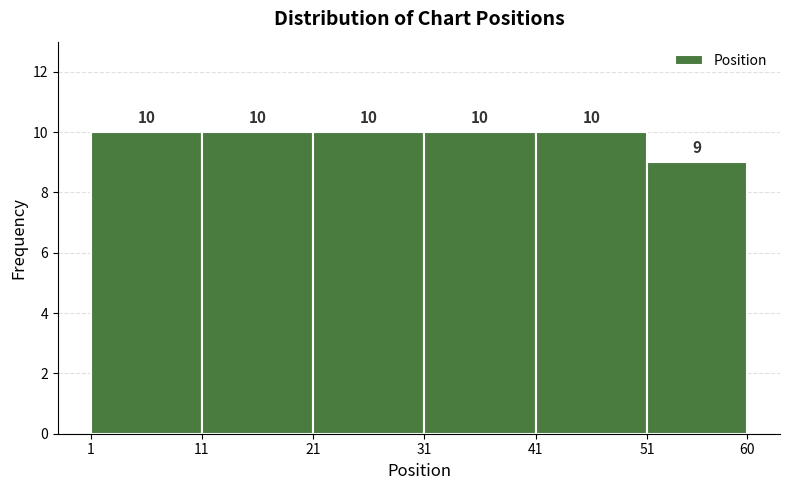

Reading left to right, list every bar in this chart as the range it spans on the x-axis followed by its height.

1 to 11: 10
11 to 21: 10
21 to 31: 10
31 to 41: 10
41 to 51: 10
51 to 60: 9